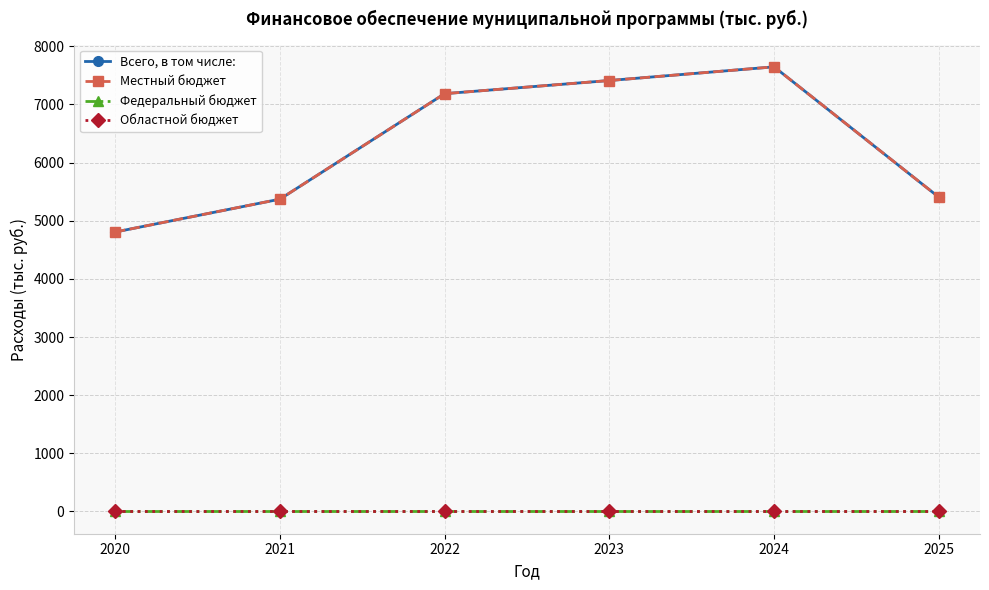

Which series has the largest range (max minus min)?

Всего, в том числе: